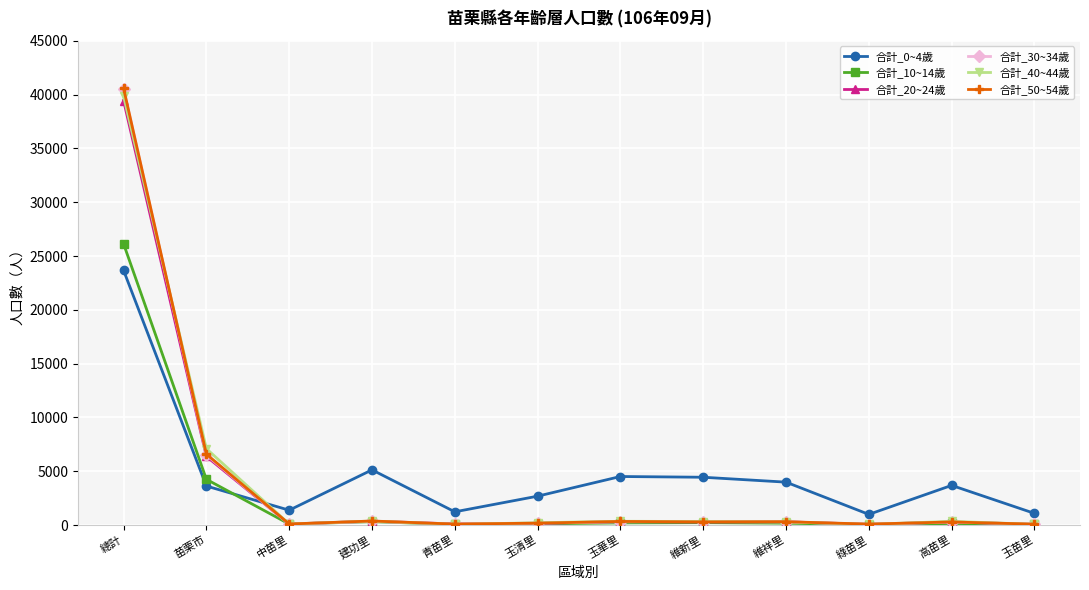

Where do 合計_20~24歲 and 合計_0~4歲 first cross each other?

苗栗市 and 中苗里